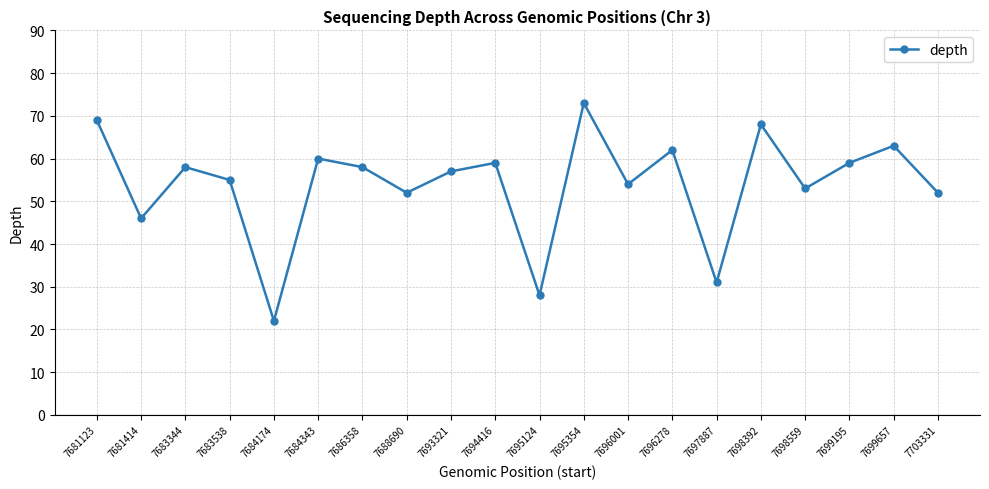

What is the change in value from 7684343 to 7688690?

-8